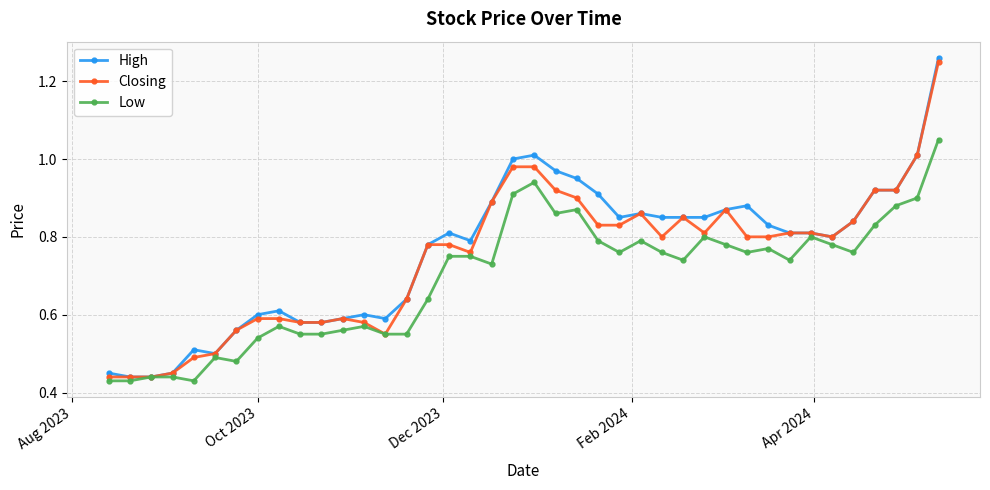

At how many categories does at least one series exceed 0?

40